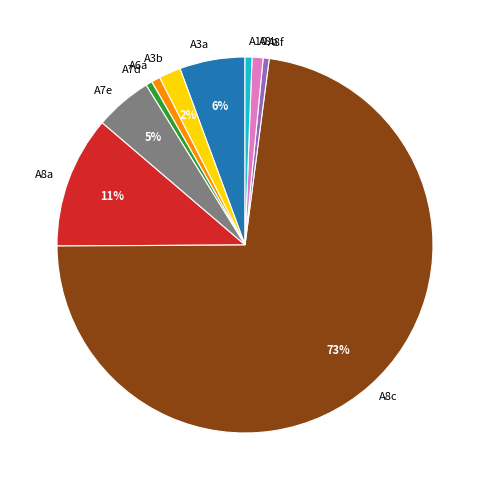

Is A8h the majority of the pie?

No